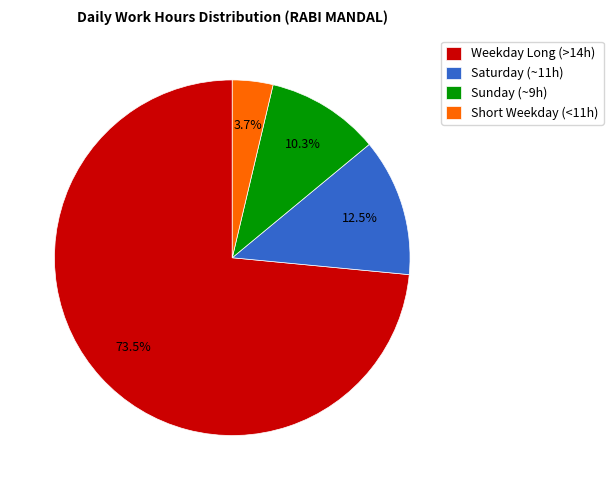

Approximately how many times larger is the value at Weekday Long (>14h) compared to Saturday (~11h)?

5.9